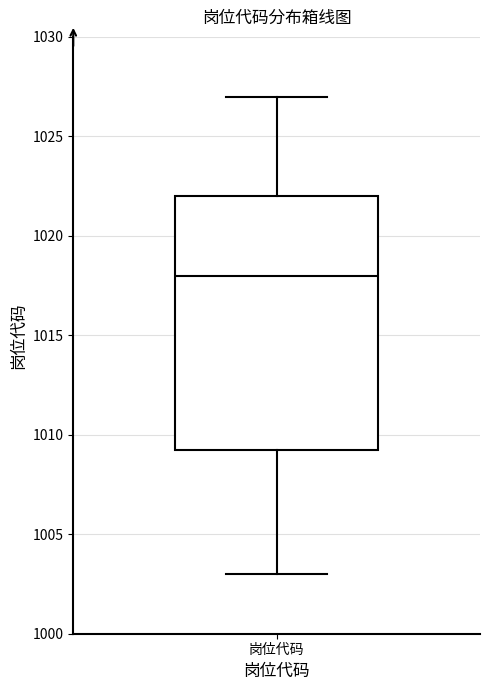

Transcribe this box plot: give where the median line is, the range the box spans, and where the two whiskers end, as read against the y-axis. The values are not printed on the chart, so give them approximately, as read against the axis.

median 1018.0, box 1009.5 to 1022.0, whiskers 1003.0 to 1027.0